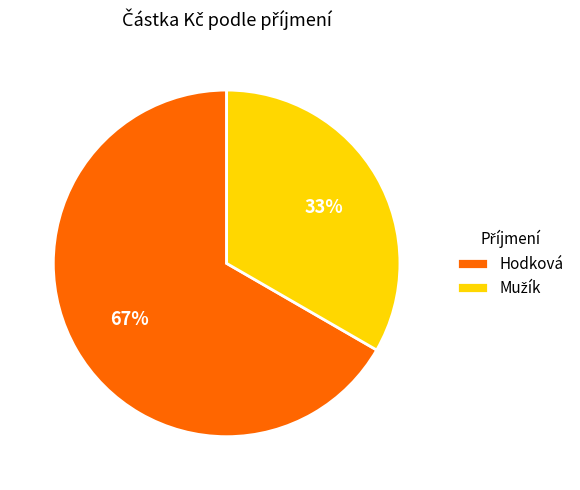

What is the largest slice in the pie chart?

Hodková